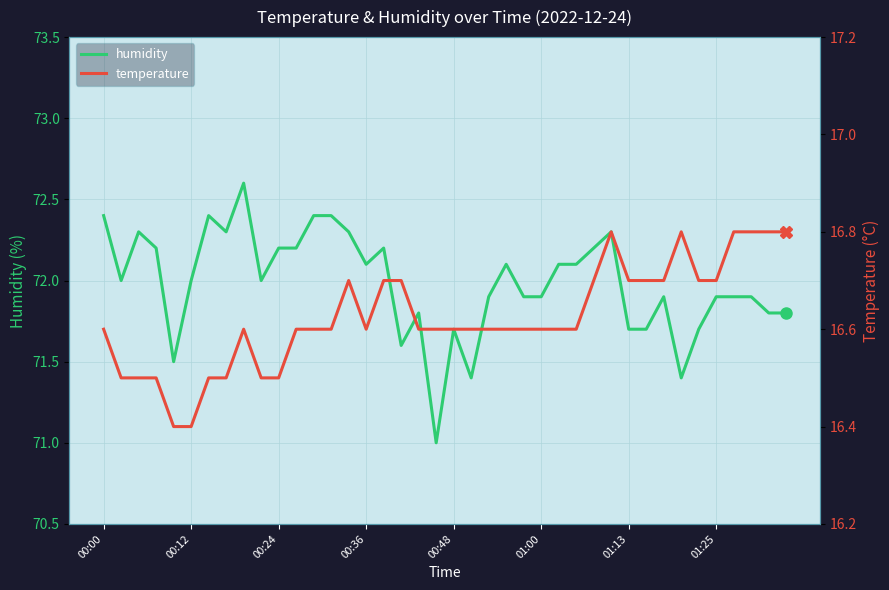

At which category is the sum across all series the highest?

8